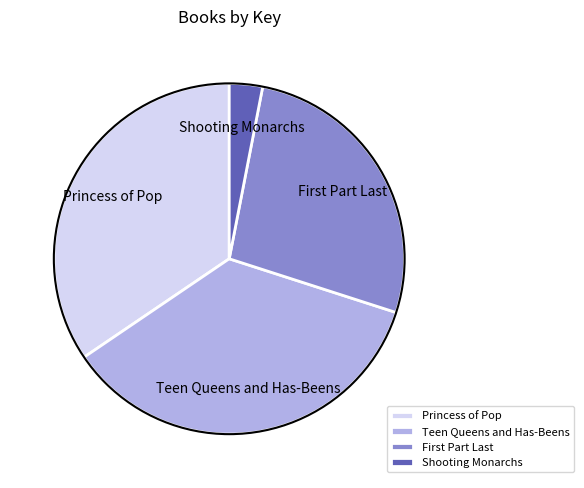

Which slice is the largest?

Teen Queens and Has-Beens